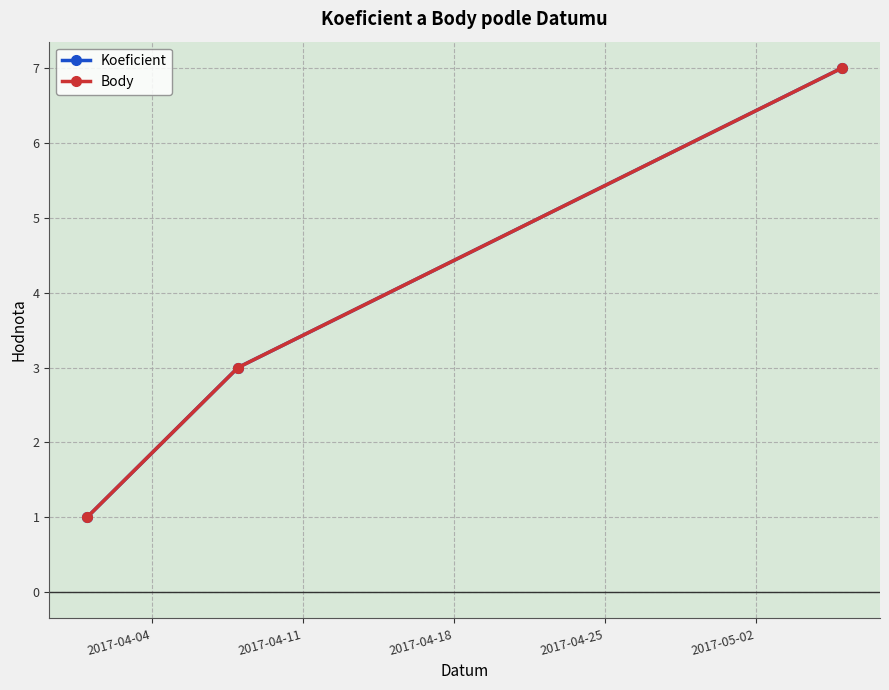

Which series has the largest range (max minus min)?

Koeficient